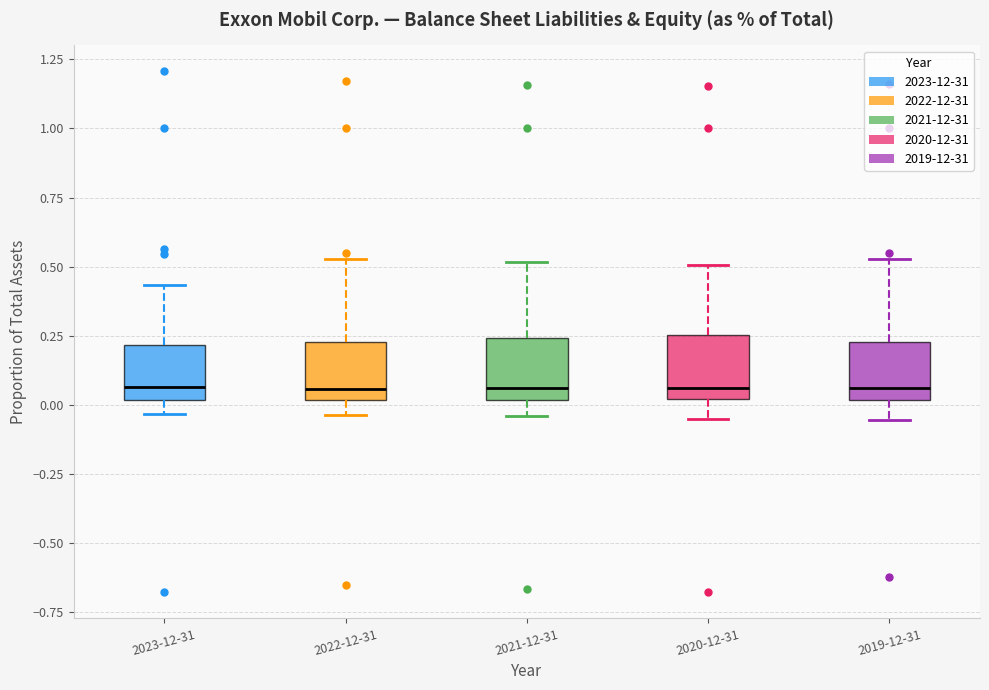

Where does the upper whisker of the box for 2020-12-31 end on the y-axis? The values are not printed on the chart, so give them approximately, as read against the axis.

0.50